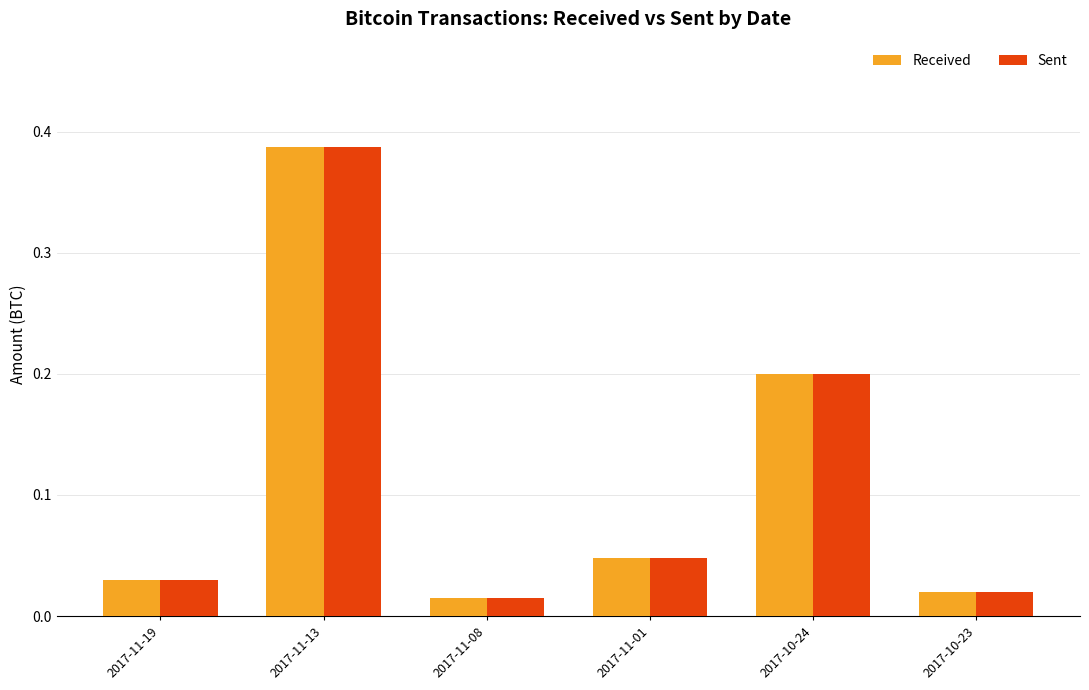

What is the sum of all Received values?

0.7